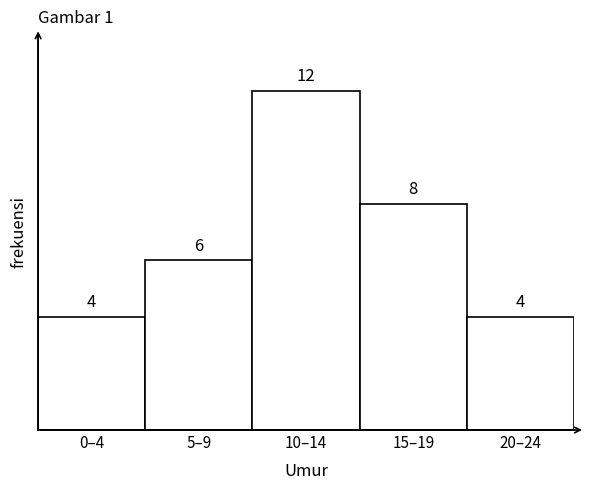

Reading left to right, list all the values displayed in this chart.

0–4=4	5–9=6	10–14=12	15–19=8	20–24=4